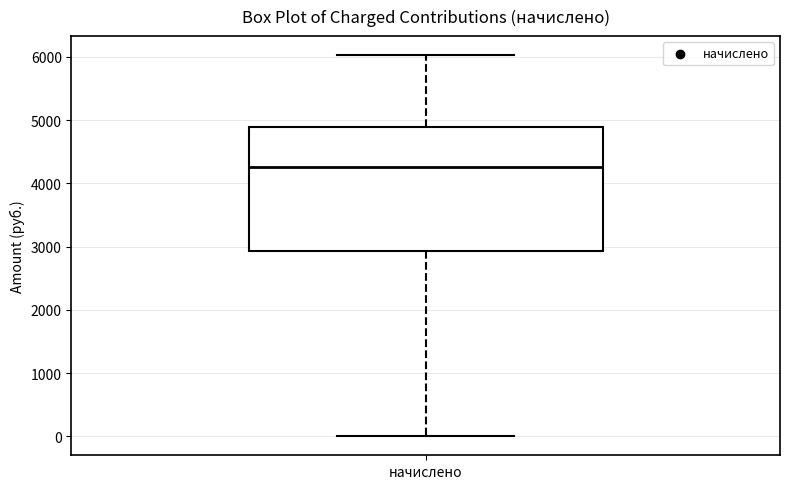

Where does the upper whisker of the box for начислено end on the y-axis? The values are not printed on the chart, so give them approximately, as read against the axis.

6000